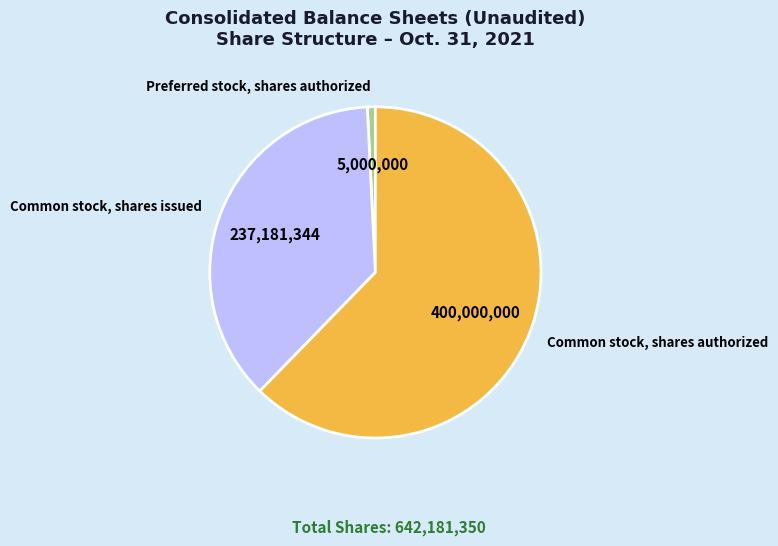

What is the ratio of the value at Common stock, shares authorized to the value at Common stock, shares issued?

1.7